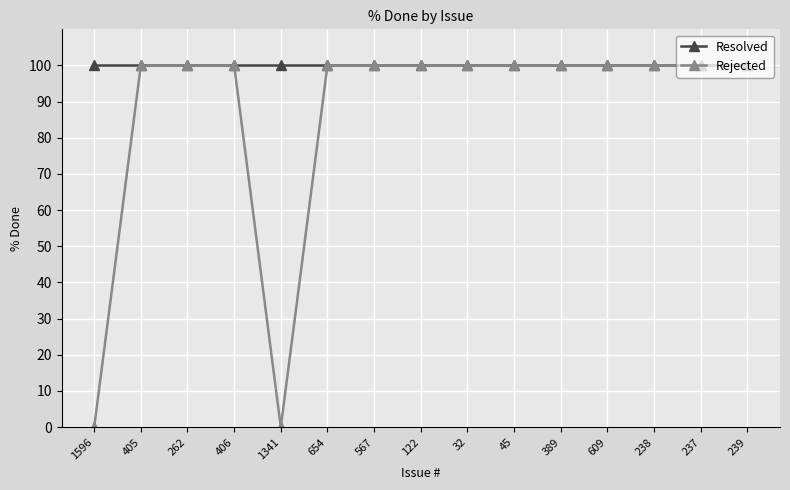

At 1341, list the series in order from smallest to largest.

Rejected, Resolved